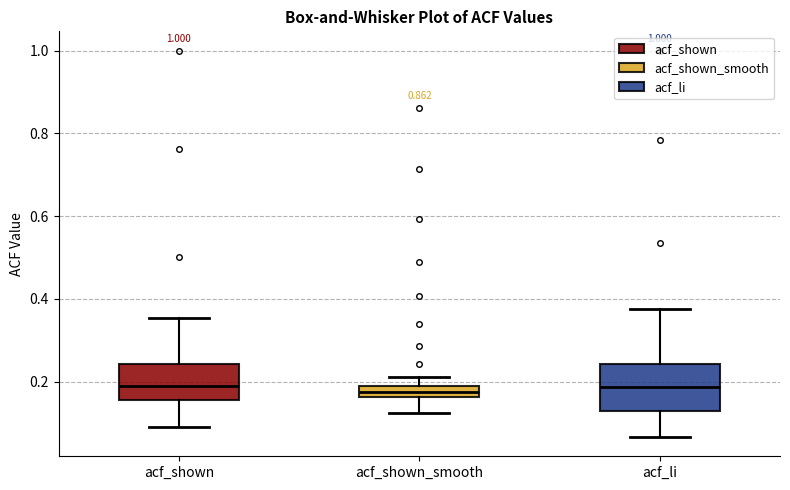

Where does the lower whisker of the box for acf_shown_smooth end on the y-axis? The values are not printed on the chart, so give them approximately, as read against the axis.

0.12